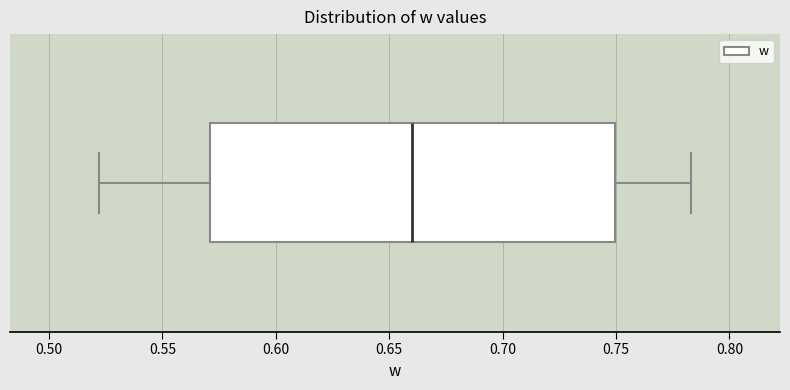

Where does the left whisker of the box end on the x-axis? The values are not printed on the chart, so give them approximately, as read against the axis.

0.520